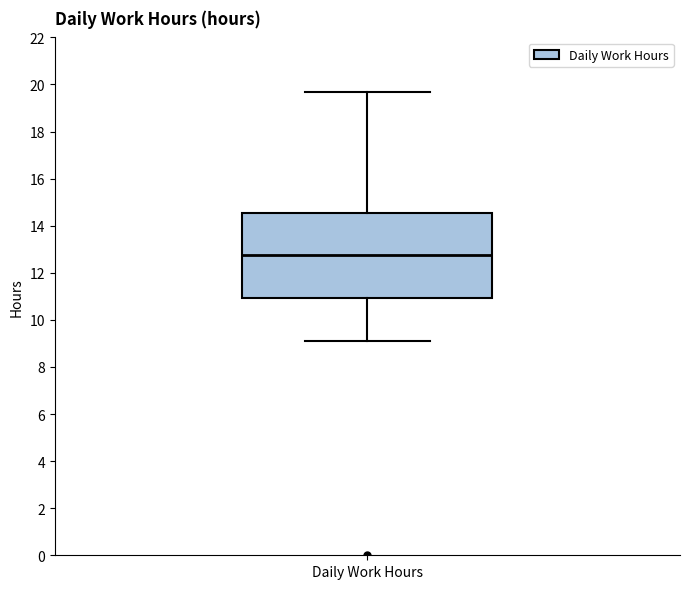

Transcribe this box plot: give where the median line is, the range the box spans, and where the two whiskers end, as read against the y-axis. The values are not printed on the chart, so give them approximately, as read against the axis.

median 12.8, box 11.0 to 14.6, whiskers 9.2 to 19.6